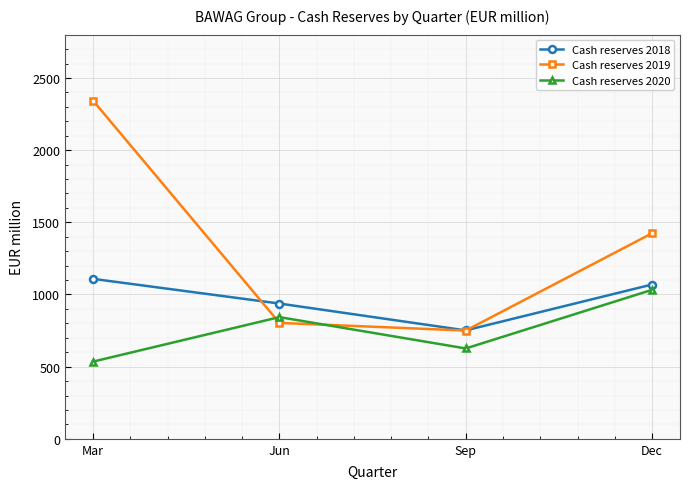

What is the maximum value shown in the chart?

2342